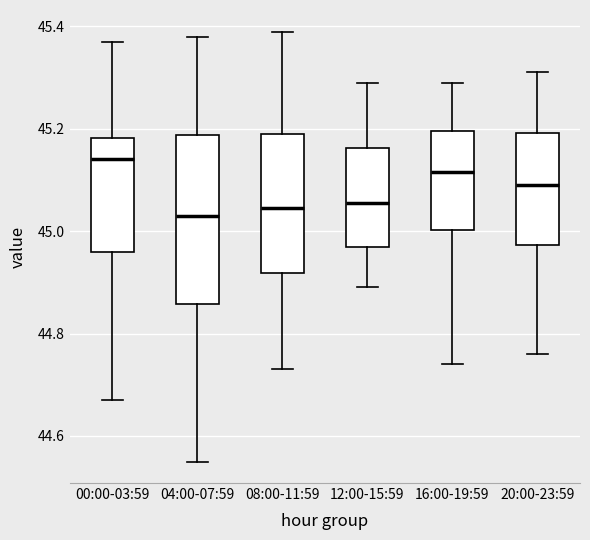

Reading left to right, transcribe this box plot: for each box, give where its median line is, the range the box spans, and where its two whiskers end, as read against the y-axis. The values are not printed on the chart, so give them approximately, as read against the axis.

00:00-03:59: median 45.14, box 44.96 to 45.18, whiskers 44.68 to 45.38
04:00-07:59: median 45.04, box 44.86 to 45.18, whiskers 44.56 to 45.38
08:00-11:59: median 45.04, box 44.92 to 45.20, whiskers 44.74 to 45.40
12:00-15:59: median 45.06, box 44.98 to 45.16, whiskers 44.90 to 45.30
16:00-19:59: median 45.12, box 45.00 to 45.20, whiskers 44.74 to 45.30
20:00-23:59: median 45.10, box 44.98 to 45.20, whiskers 44.76 to 45.32